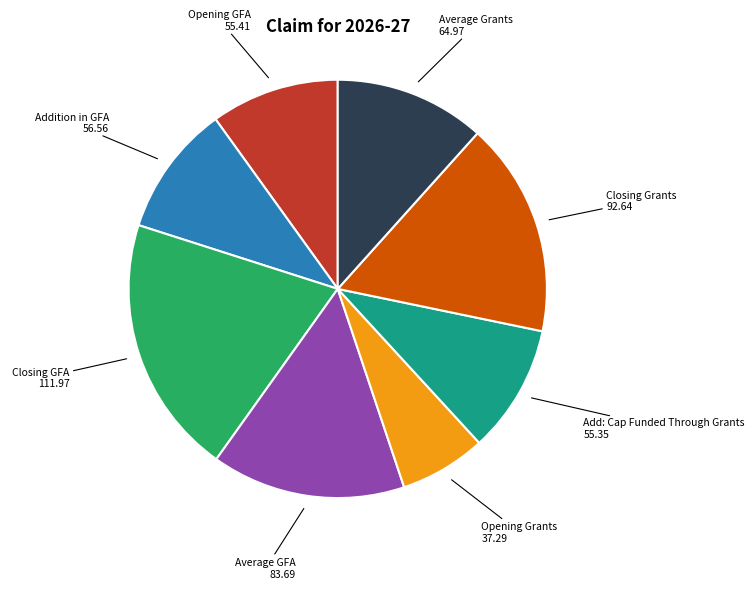

Does any single category account for the majority?

No